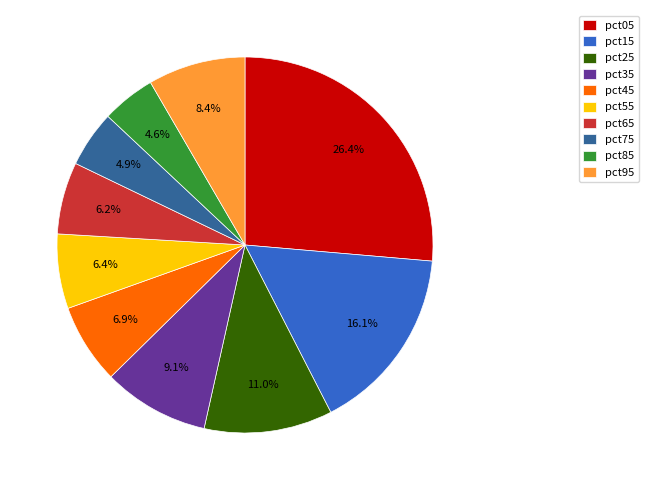

Which has a higher value, pct45 or pct05?

pct05